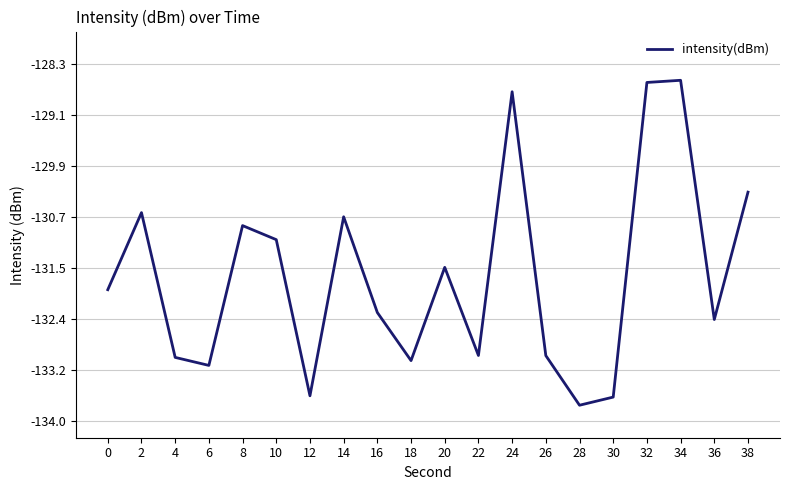

What is the difference between the values at 28 and 18?

0.7